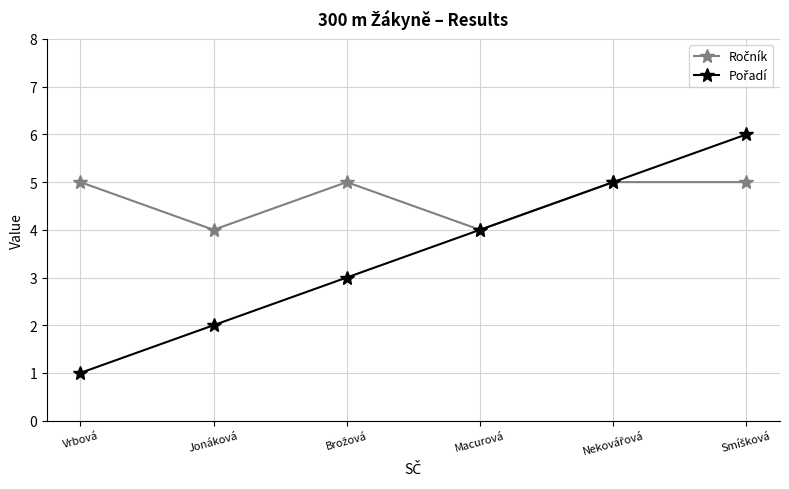

What is the greatest value displayed?

6